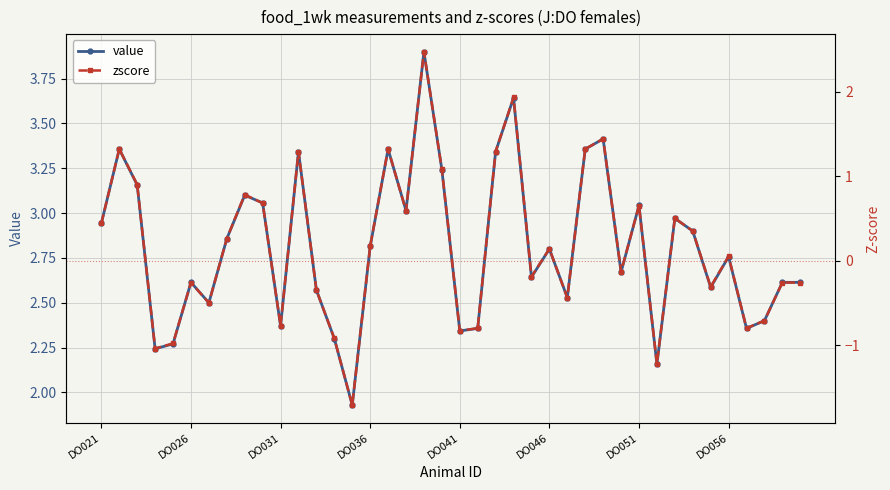

What is the sum of all value values?

112.4